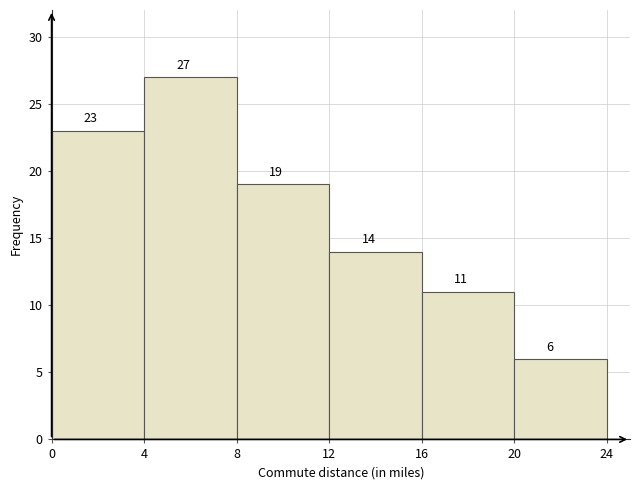

Reading left to right, list every bar in this chart as the range it spans on the x-axis followed by its height.

0 to 4: 23
4 to 8: 27
8 to 12: 19
12 to 16: 14
16 to 20: 11
20 to 24: 6